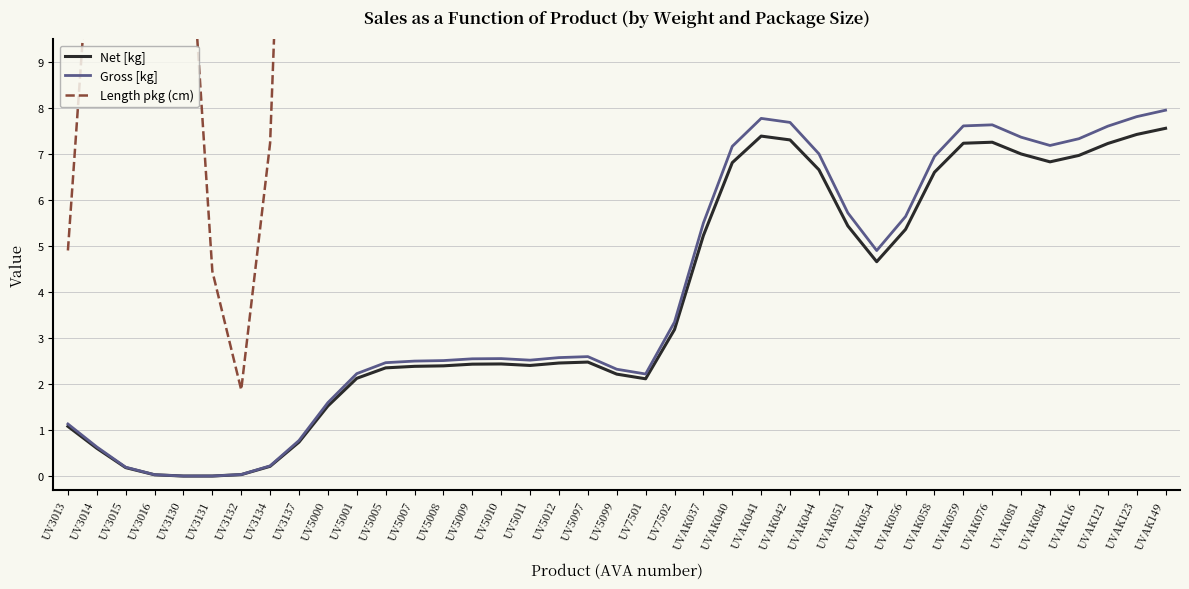

Where is Gross [kg] nearest to the value 3?

UV7502